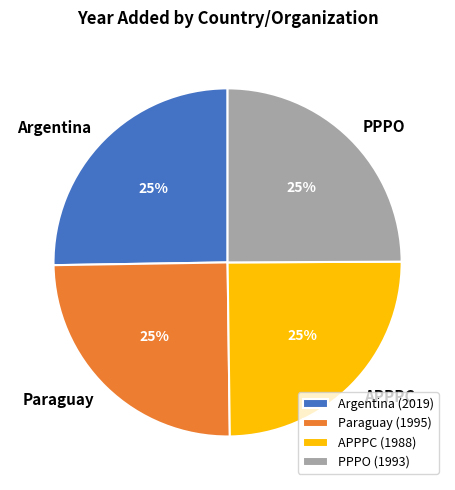

Approximately how many times larger is the value at APPPC compared to PPPO?

1.0